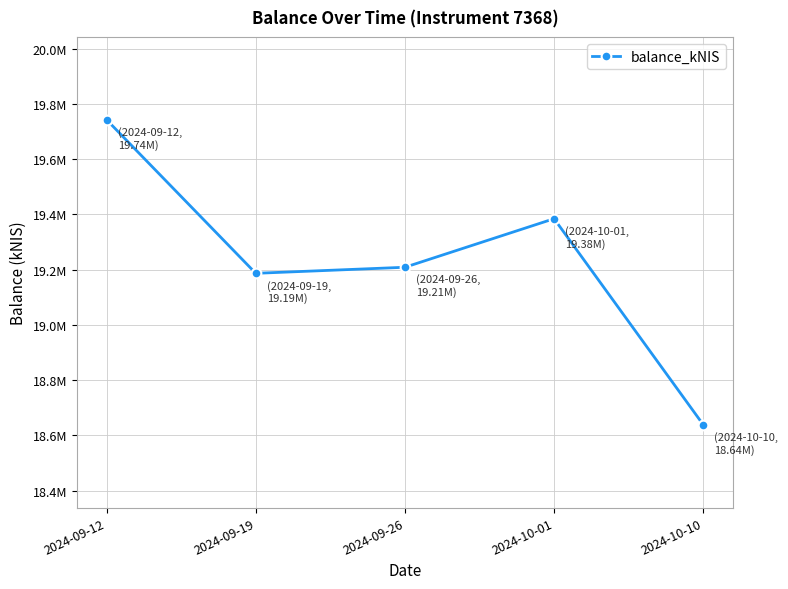

Reading left to right, extract all data points from this chart.

19741965.4	19186200.0	19208125.1	19383929.6	18638200.3